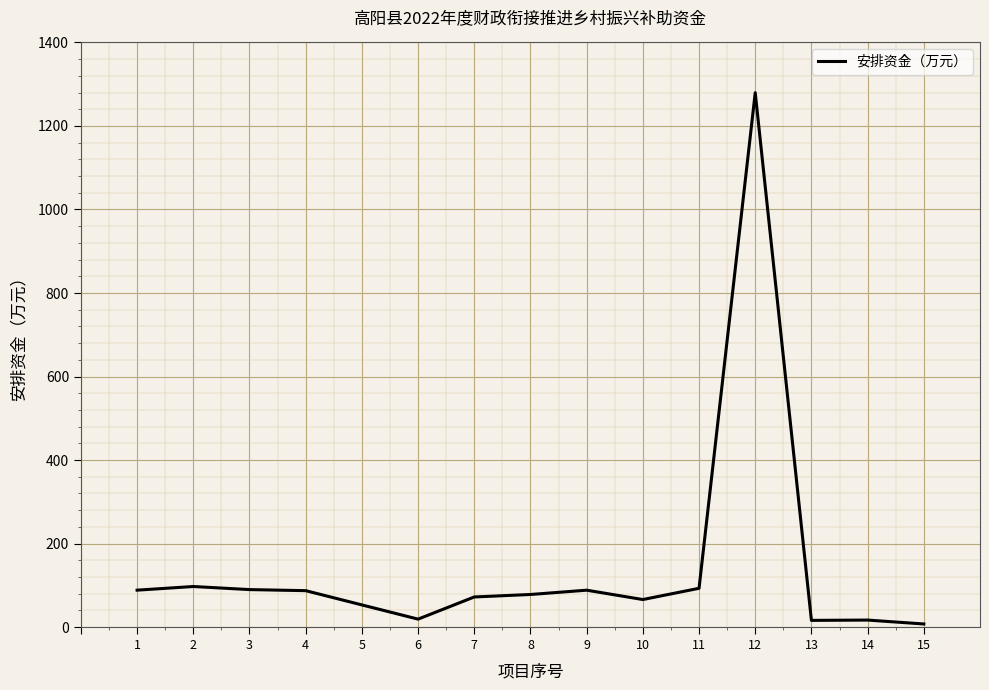

Where is the data nearest to the value 643?

2